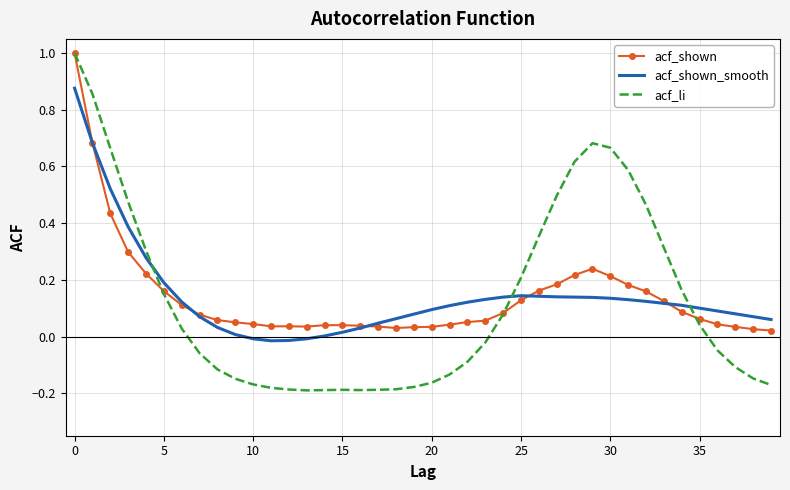

Which series has the widest spread of values?

acf_li